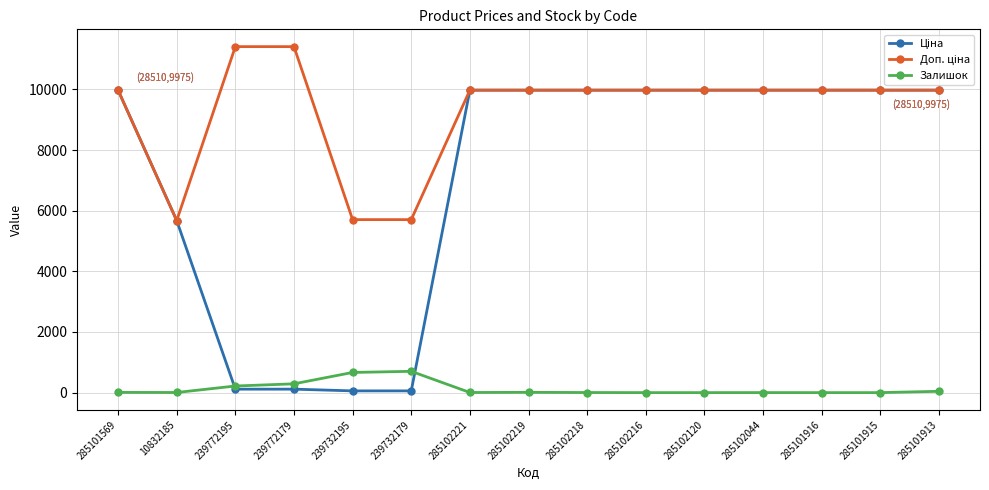

What is the maximum value for Залишок?

702.0